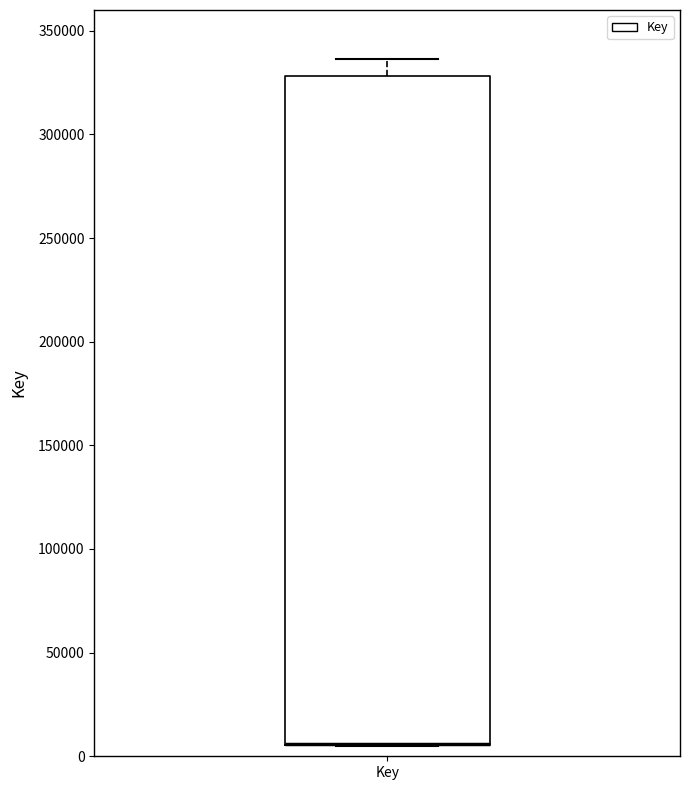

Where is the lower edge of the box for Key on the y-axis? The values are not printed on the chart, so give them approximately, as read against the axis.

5000